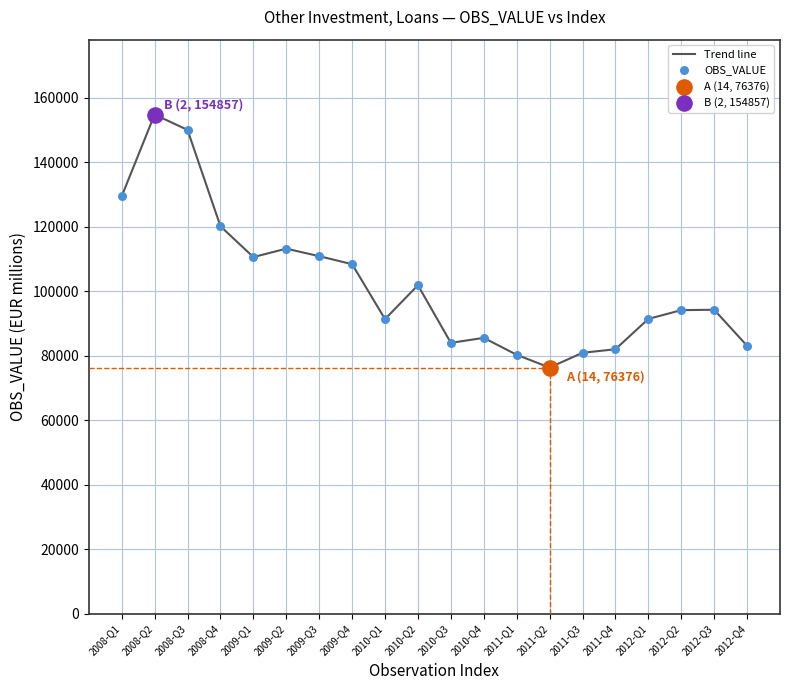

The value at 2010-Q4 is 85590. True or false?

True